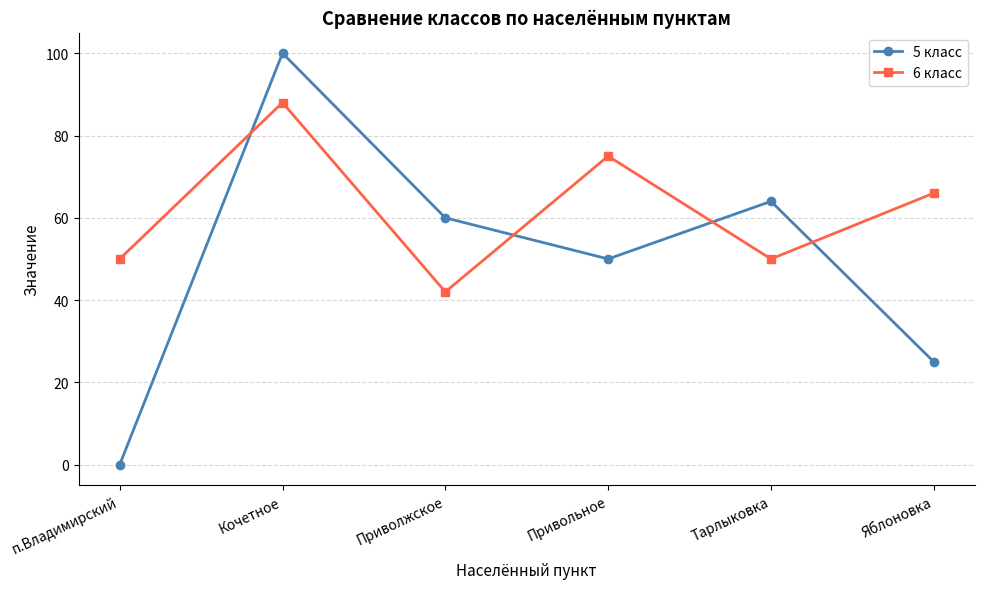

Reading left to right, extract all data points from this chart.

5 класс: 0	100	60	50	64	25
6 класс: 50	88	42	75	50	66